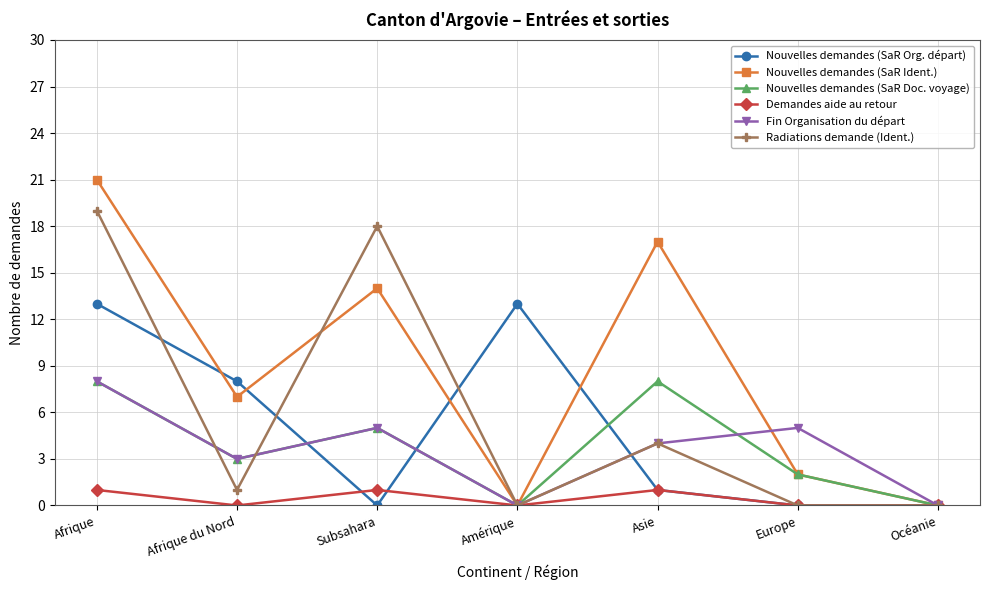

True or false: Fin Organisation du départ has more than 0 interior local peaks.

True